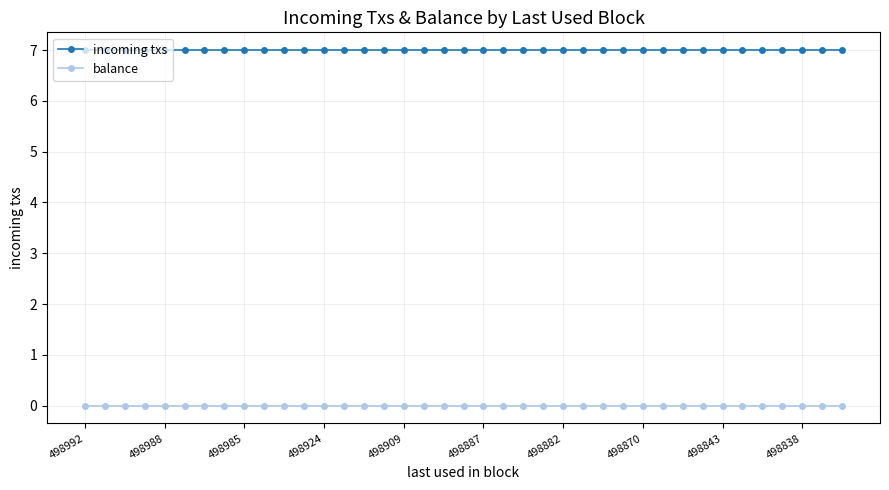

At how many categories does at least one series exceed 1?

39